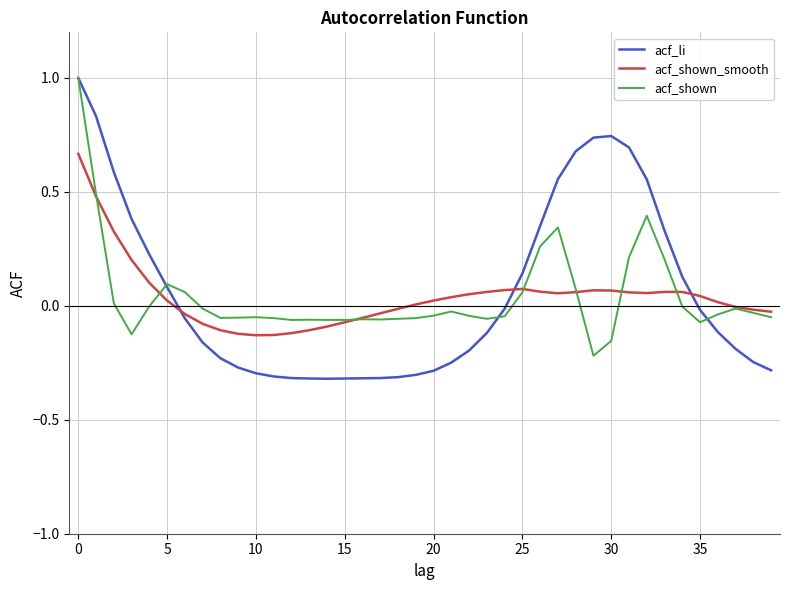

Which series has the widest spread of values?

acf_li